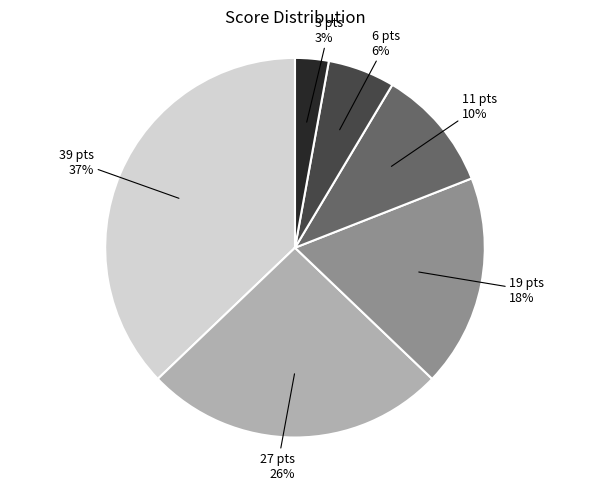

To the nearest percent, what percentage of the pie is 3 pts?

3%